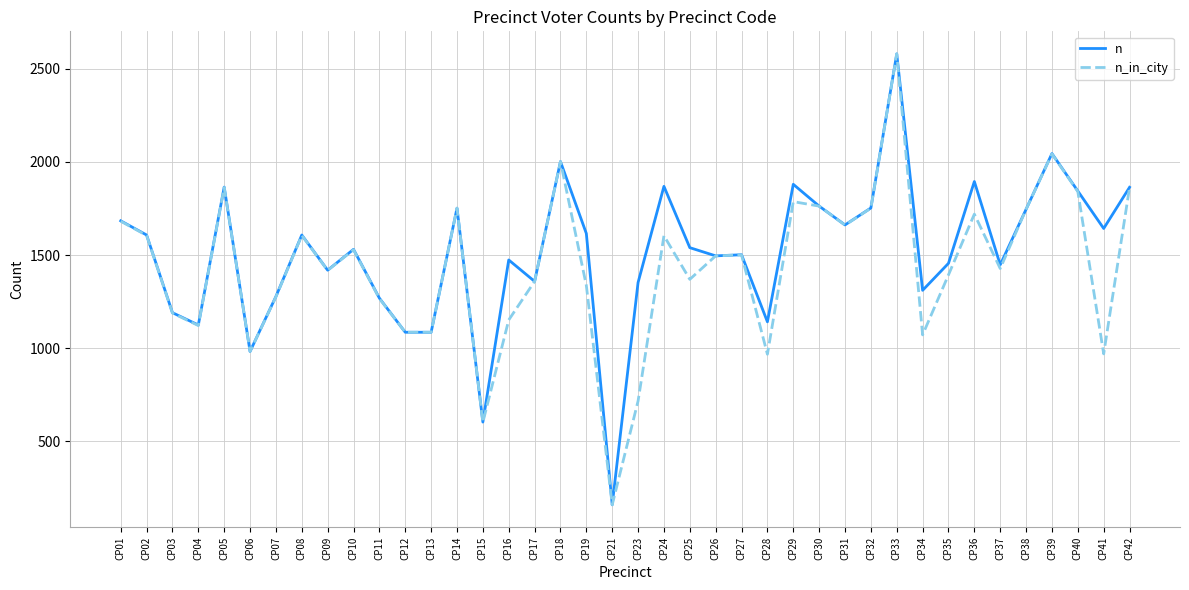

What is the total value across all series at CP21?

320